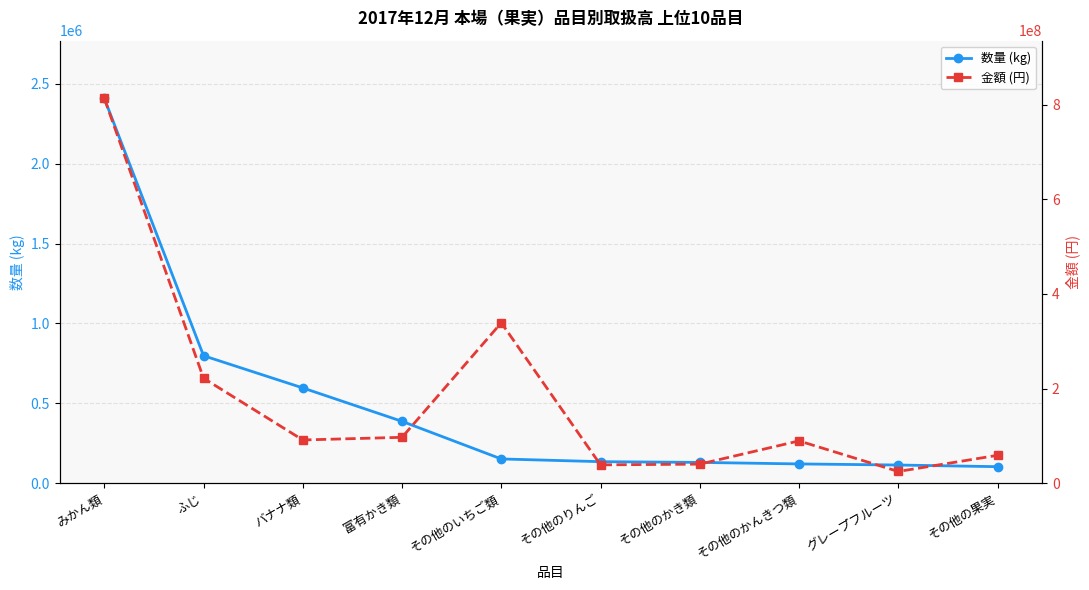

At which category does 金額 (円) reach its first local valley?

バナナ類